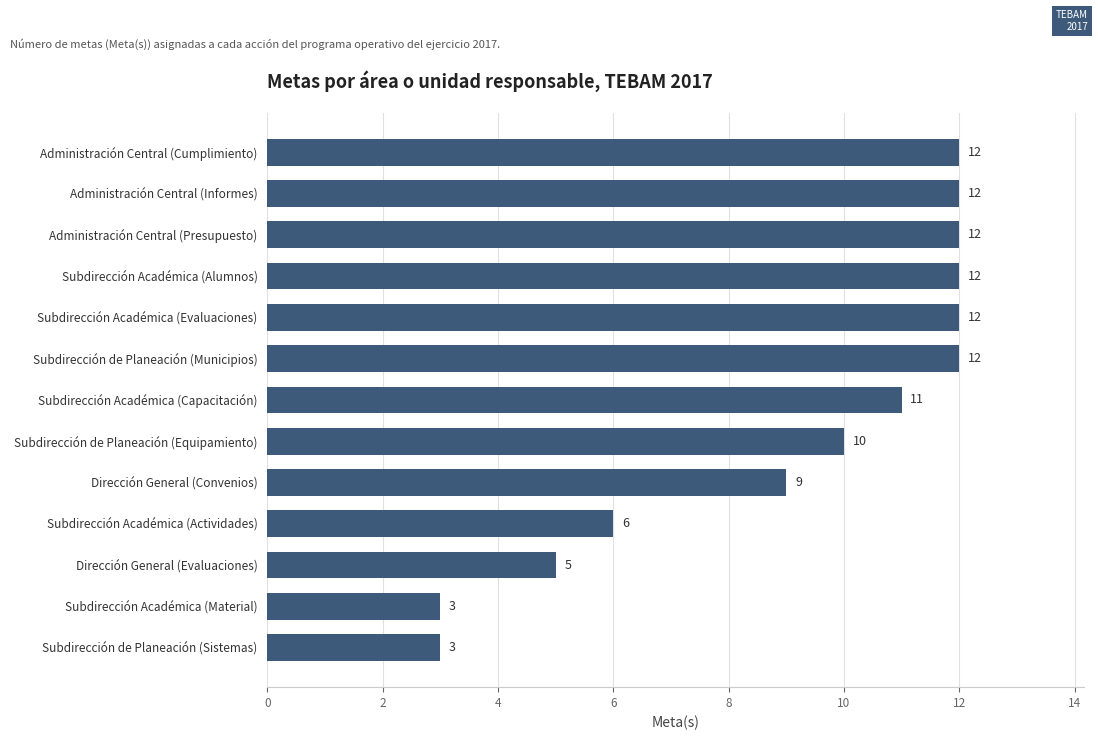

What is the ratio of the value at Subdirección Académica (Actividades) to the value at Subdirección de Planeación (Sistemas)?

2.0